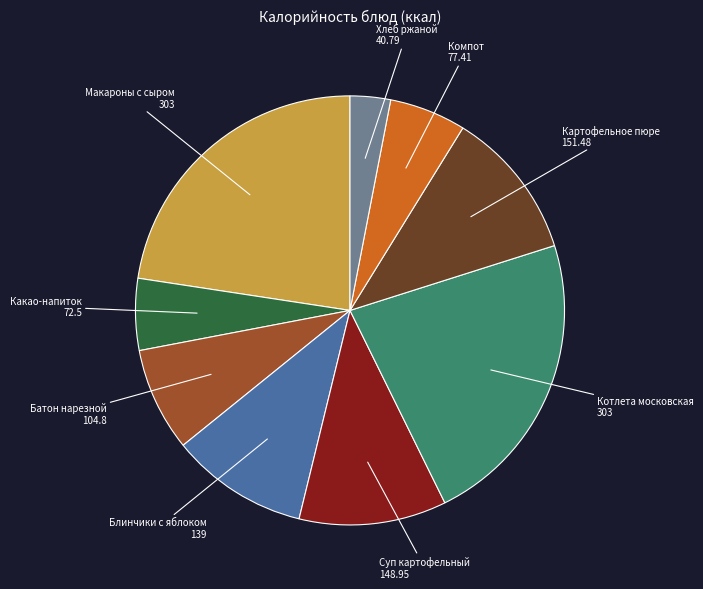

What is the ratio of the value at Компот to the value at Картофельное пюре?

0.5